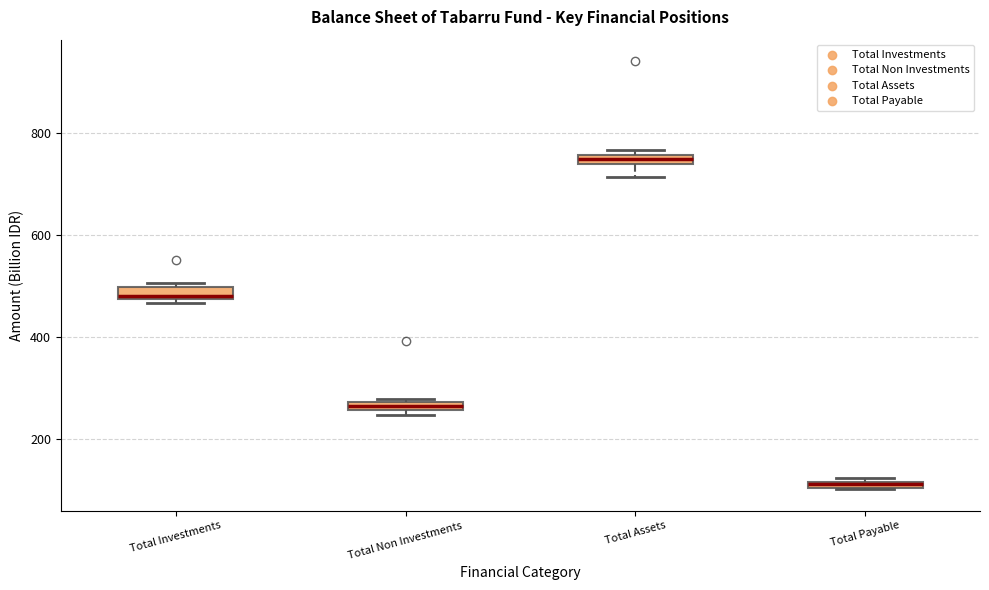

Where is the upper edge of the box for Total Investments on the y-axis? The values are not printed on the chart, so give them approximately, as read against the axis.

500